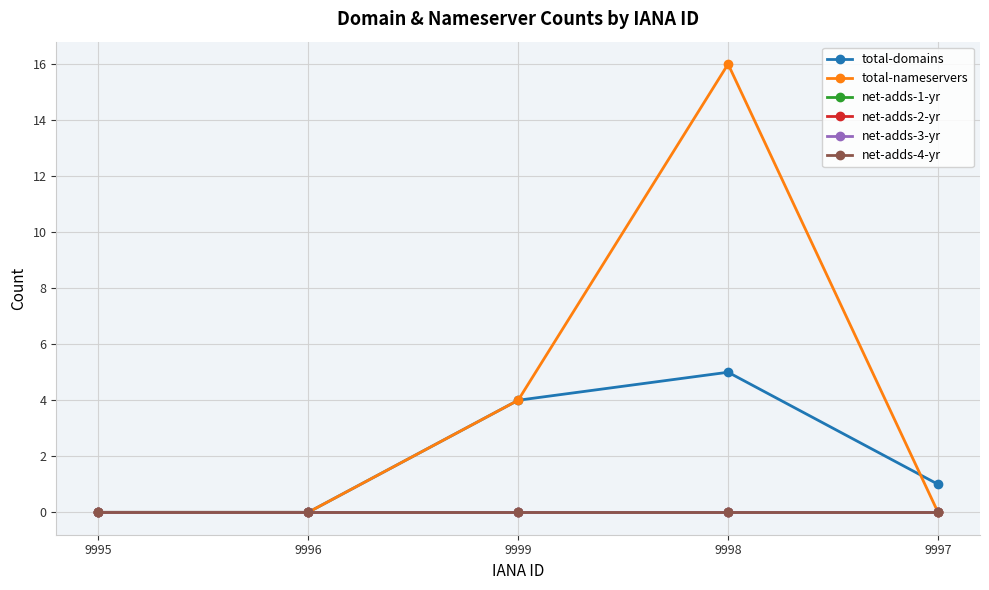

What is the value of the total-domains point at the 3rd from the left?

4